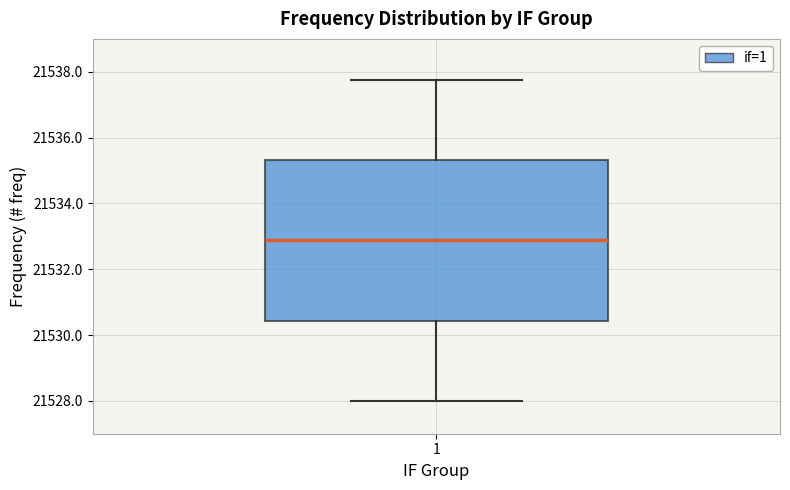

Transcribe this box plot: give where the median line is, the range the box spans, and where the two whiskers end, as read against the y-axis. The values are not printed on the chart, so give them approximately, as read against the axis.

median 21532.8, box 21530.4 to 21535.4, whiskers 21528.0 to 21537.8